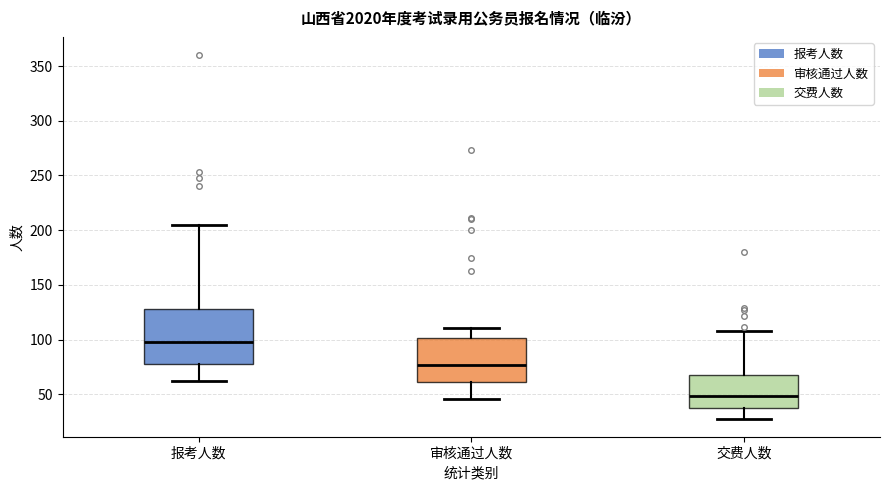

Reading left to right, transcribe this box plot: for each box, give where its median line is, the range the box spans, and where its two whiskers end, as read against the y-axis. The values are not printed on the chart, so give them approximately, as read against the axis.

报考人数: median 100, box 80 to 130, whiskers 60 to 205
审核通过人数: median 75, box 60 to 100, whiskers 45 to 110
交费人数: median 50, box 40 to 70, whiskers 30 to 110